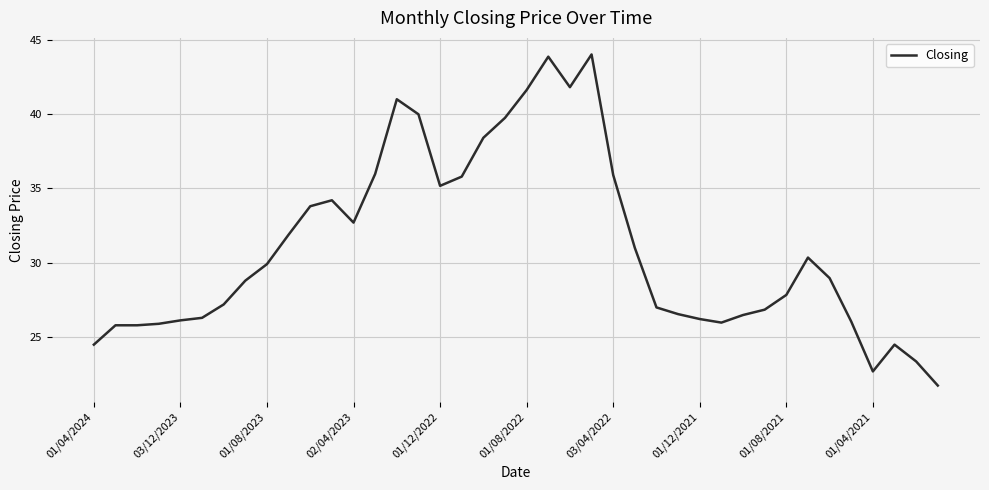

What is the maximum value shown in the chart?

44.0